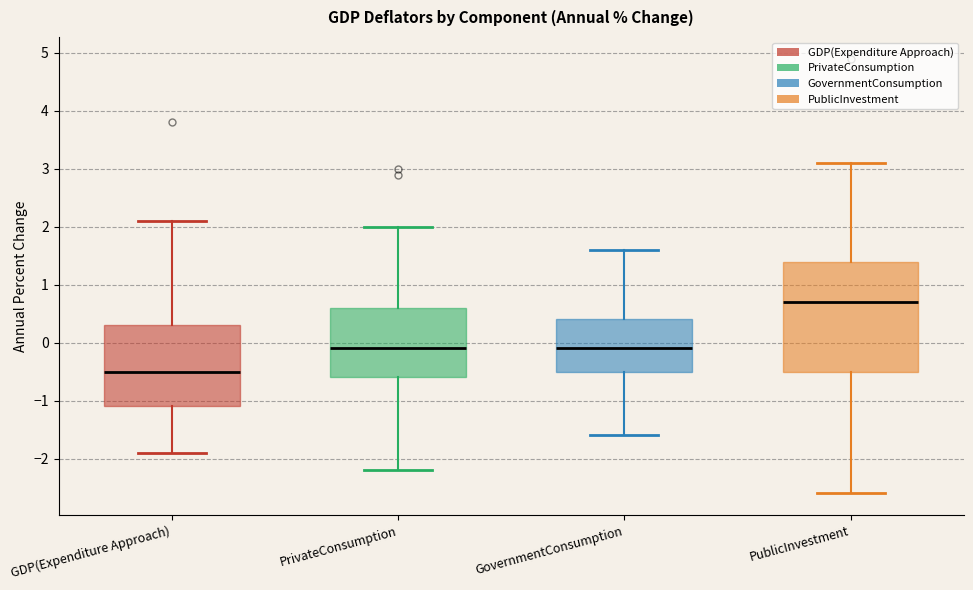

Reading left to right, transcribe this box plot: for each box, give where its median line is, the range the box spans, and where its two whiskers end, as read against the y-axis. The values are not printed on the chart, so give them approximately, as read against the axis.

GDP(Expenditure Approach): median -0.5, box -1.1 to 0.3, whiskers -1.9 to 2.1
PrivateConsumption: median -0.1, box -0.6 to 0.6, whiskers -2.2 to 2.0
GovernmentConsumption: median -0.1, box -0.5 to 0.4, whiskers -1.6 to 1.6
PublicInvestment: median 0.7, box -0.5 to 1.4, whiskers -2.6 to 3.1